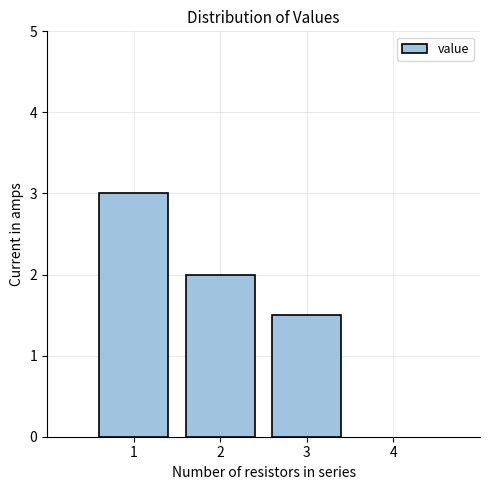

Reading left to right, list all the values displayed in this chart.

3.0	2.0	1.5